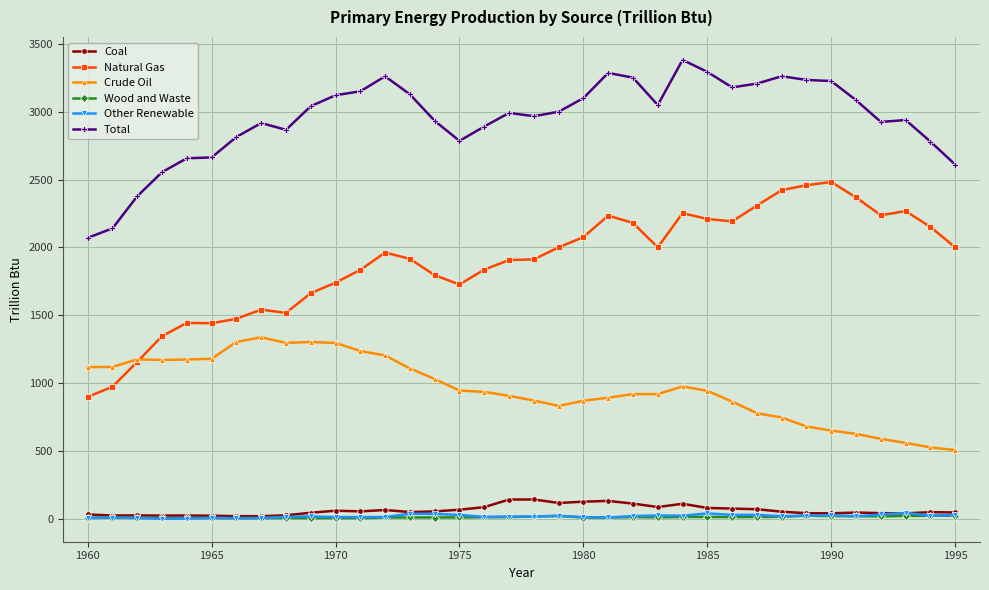

What is the lowest value of the Crude Oil series?

507.4